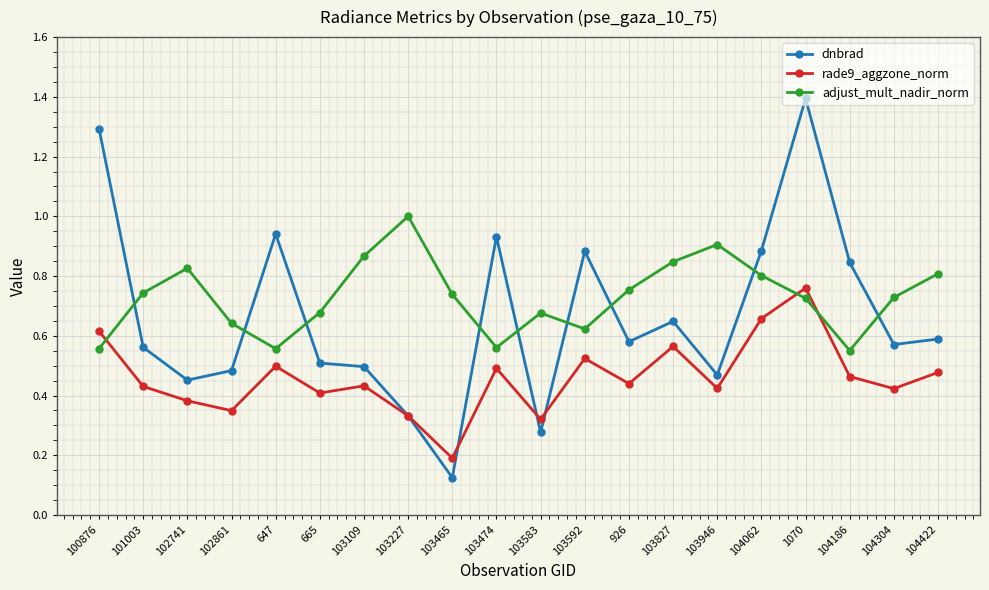

What position from the left is 104304?

19